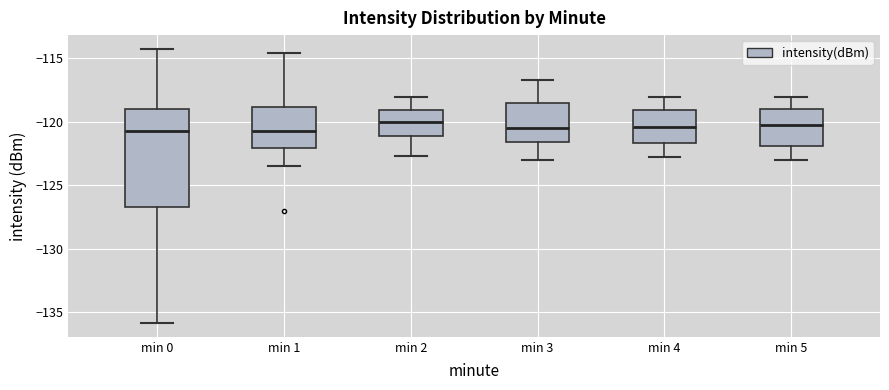

Reading left to right, read every box against the y-axis: the position of its median line, the range the box covers, and the ends of its whiskers. The values are not printed on the chart, so give them approximately, as read against the axis.

min 0: median -120.5, box -126.5 to -119.0, whiskers -136.0 to -114.0
min 1: median -120.5, box -122.0 to -119.0, whiskers -123.5 to -114.5
min 2: median -120.0, box -121.0 to -119.0, whiskers -122.5 to -118.0
min 3: median -120.5, box -121.5 to -118.5, whiskers -123.0 to -116.5
min 4: median -120.5, box -121.5 to -119.0, whiskers -122.5 to -118.0
min 5: median -120.0, box -122.0 to -119.0, whiskers -123.0 to -118.0